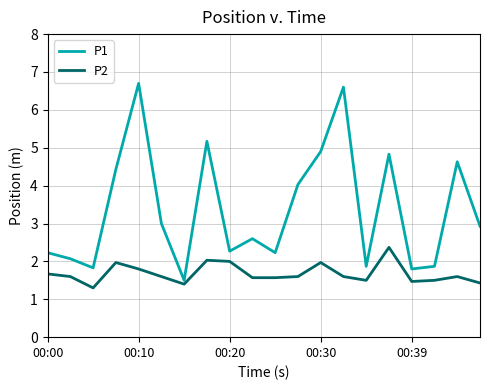

Which series has the widest spread of values?

P1